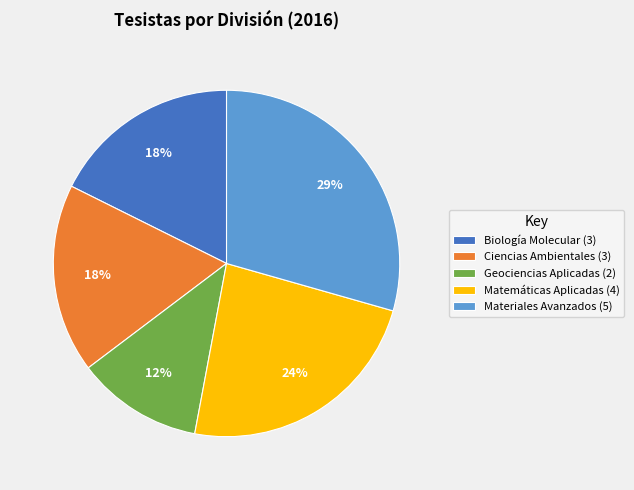

Count the number of slices in the pie.

5